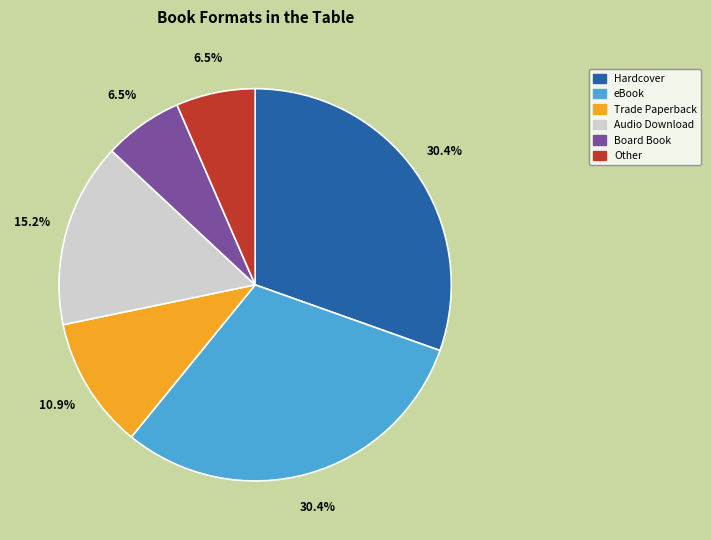

Do Board Book and eBook together represent more than half of the pie?

No